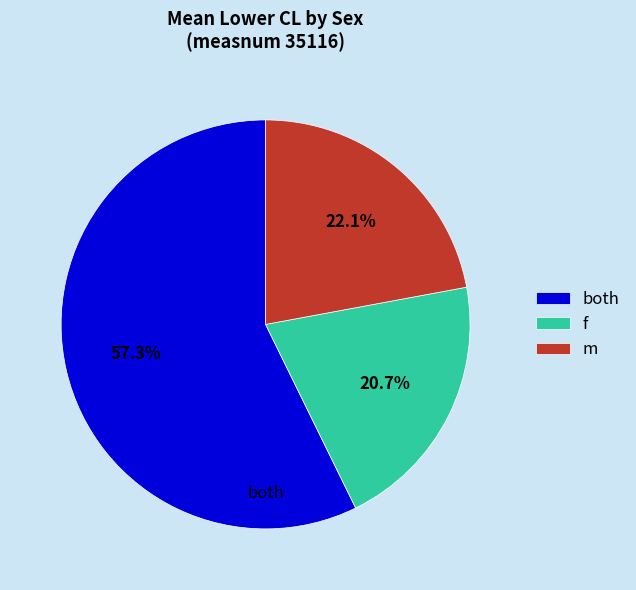

Does both represent more than half of the total?

Yes